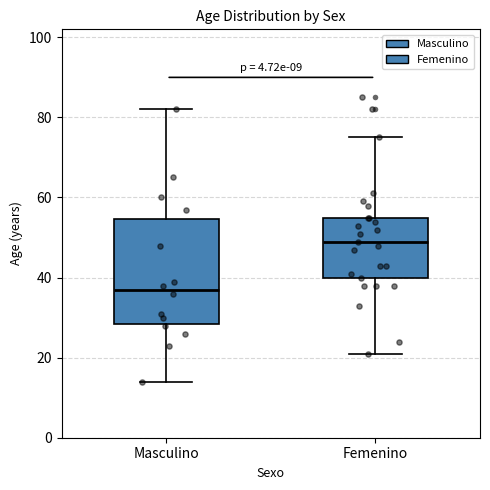

Reading left to right, read every box against the y-axis: the position of its median line, the range the box covers, and the ends of its whiskers. The values are not printed on the chart, so give them approximately, as read against the axis.

Masculino: median 38, box 28 to 54, whiskers 14 to 82
Femenino: median 50, box 40 to 56, whiskers 22 to 76